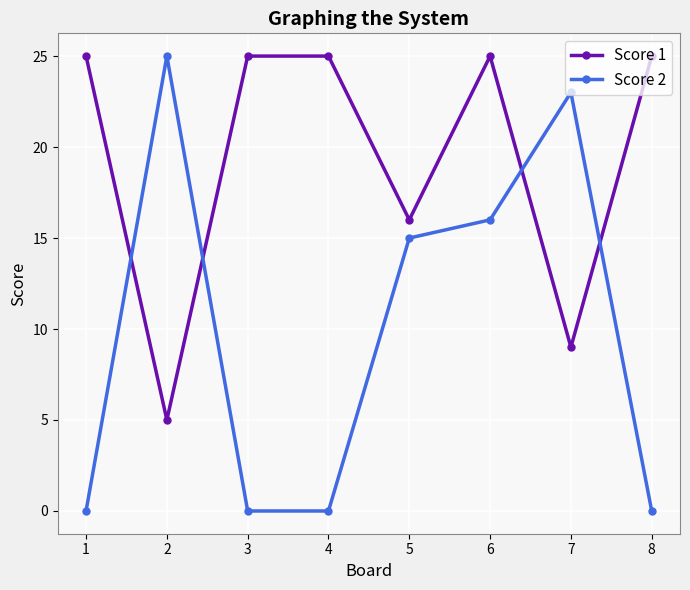

True or false: Score 2 and Score 1 cross at least once.

True